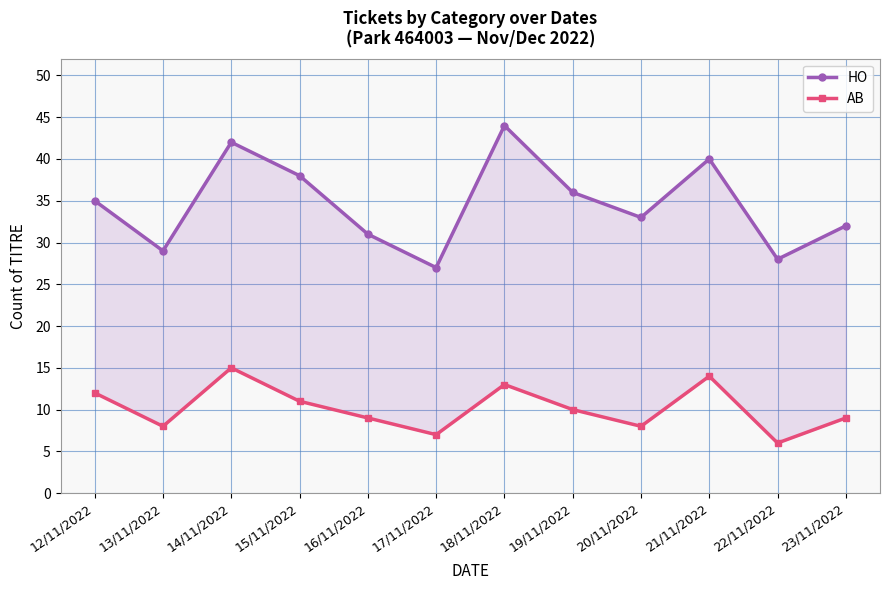

What are all the series names shown in the legend?

HO, AB